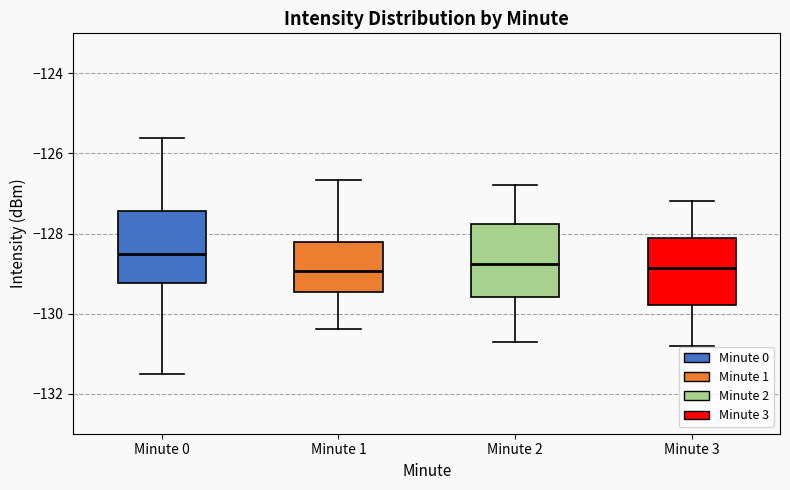

Which box has the highest median line?

Minute 0